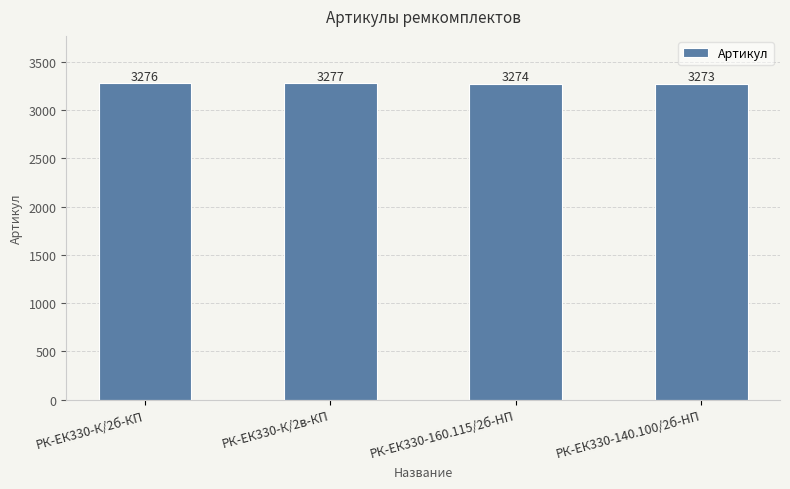

How many values are between 3274 and 3277?

3